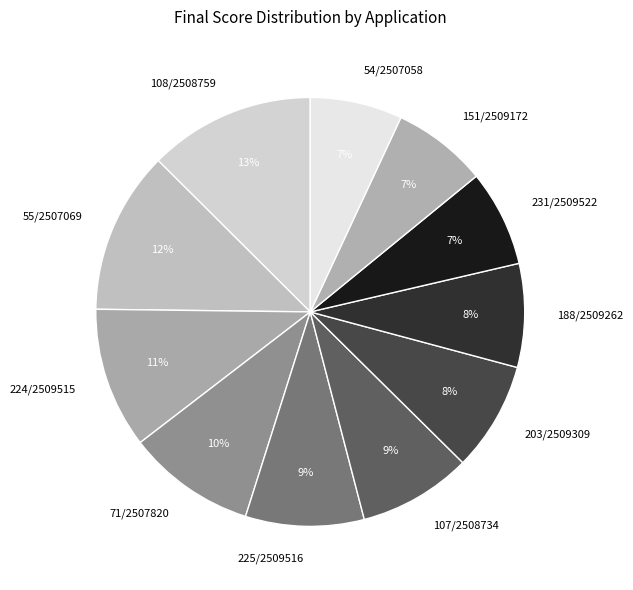

To the nearest percent, what is the average slice percentage?

9%